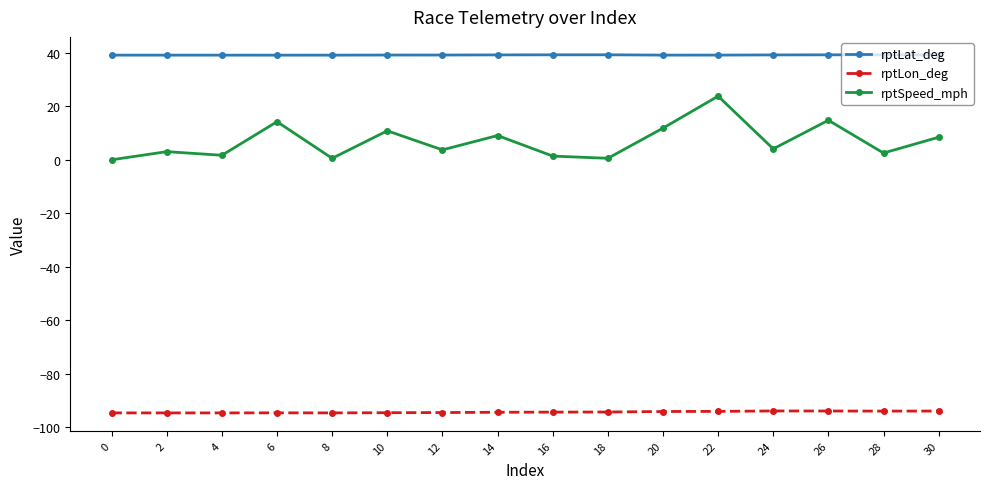

What are all the series names shown in the legend?

rptLat_deg, rptLon_deg, rptSpeed_mph